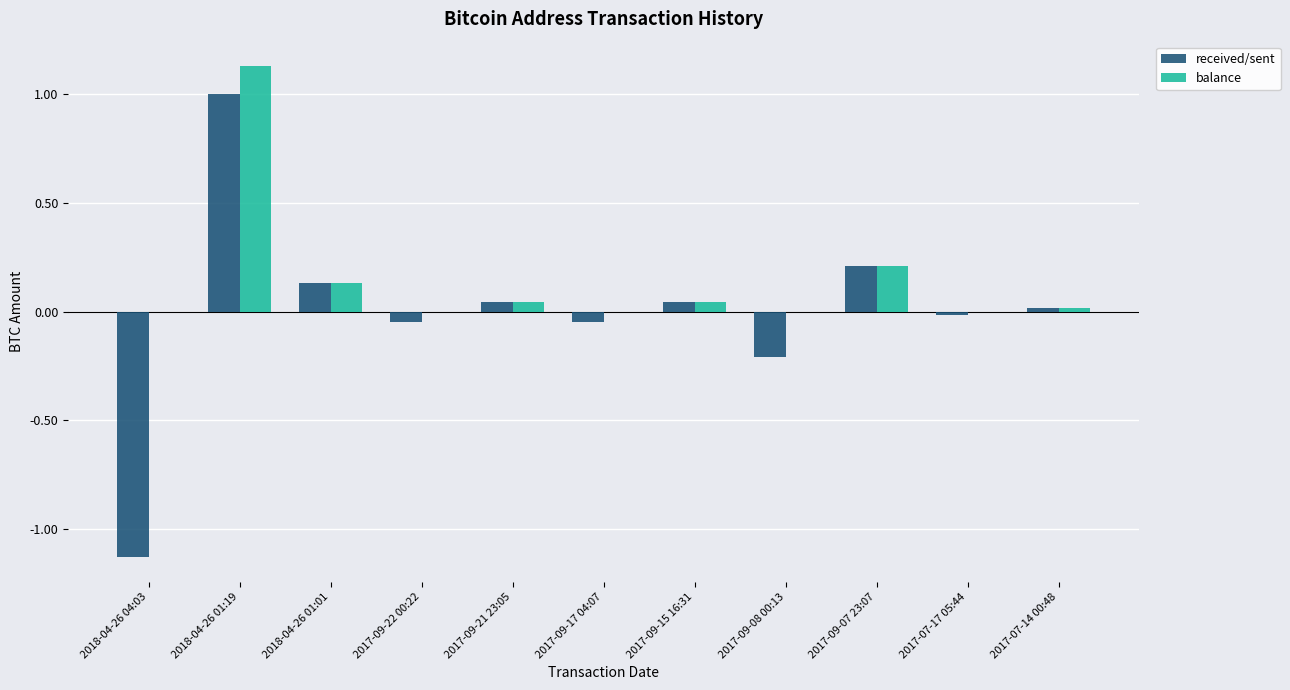

The balance series shows 0.0 at 2017-07-14 00:48. True or false?

True